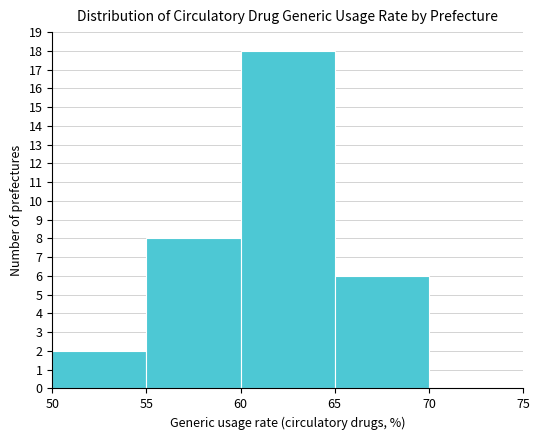

Reading left to right, transcribe this chart: for each bar, give the range it covers on the x-axis and its height. The values are not printed on the chart, so give them approximately, as read against the axis.

50 to 55: 2
55 to 60: 8
60 to 65: 18
65 to 70: 6
70 to 75: 0